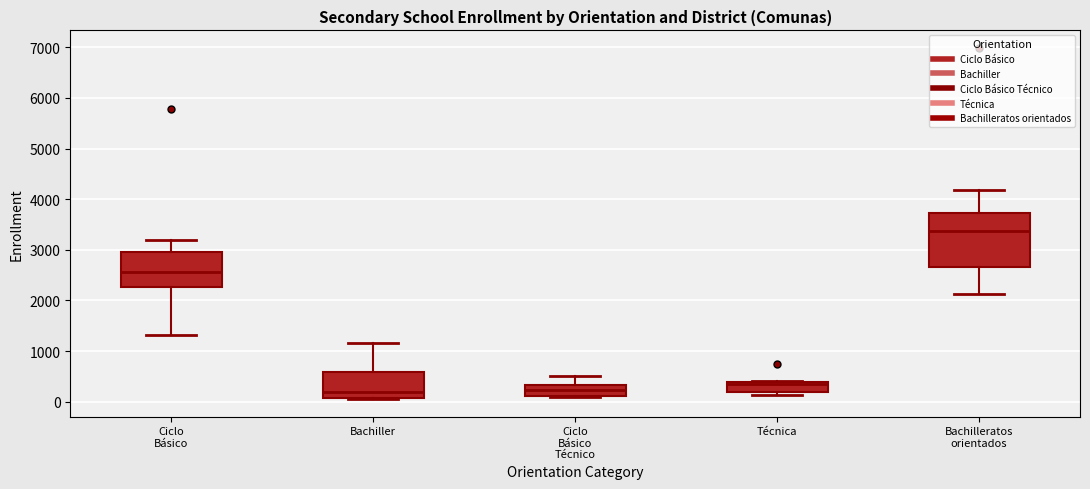

Reading left to right, read every box against the y-axis: the position of its median line, the range the box covers, and the ends of its whiskers. The values are not printed on the chart, so give them approximately, as read against the axis.

Ciclo Básico: median 2600, box 2300 to 3000, whiskers 1300 to 3200
Bachiller: median 200, box 100 to 600, whiskers 100 to 1200
Ciclo Básico Técnico: median 200, box 100 to 300, whiskers 100 to 500
Técnica: median 300, box 200 to 400, whiskers 100 to 400 (just above the box's upper edge)
Bachilleratos orientados: median 3400, box 2700 to 3700, whiskers 2100 to 4200